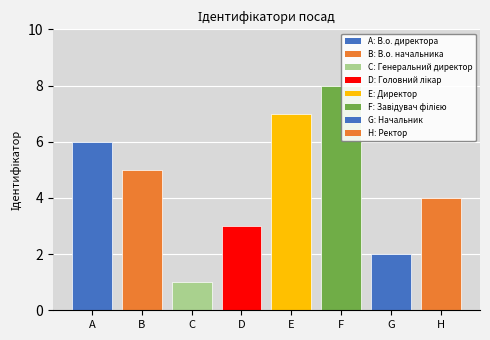

Reading left to right, what are all the values shown in this chart?

A=6	B=5	C=1	D=3	E=7	F=8	G=2	H=4